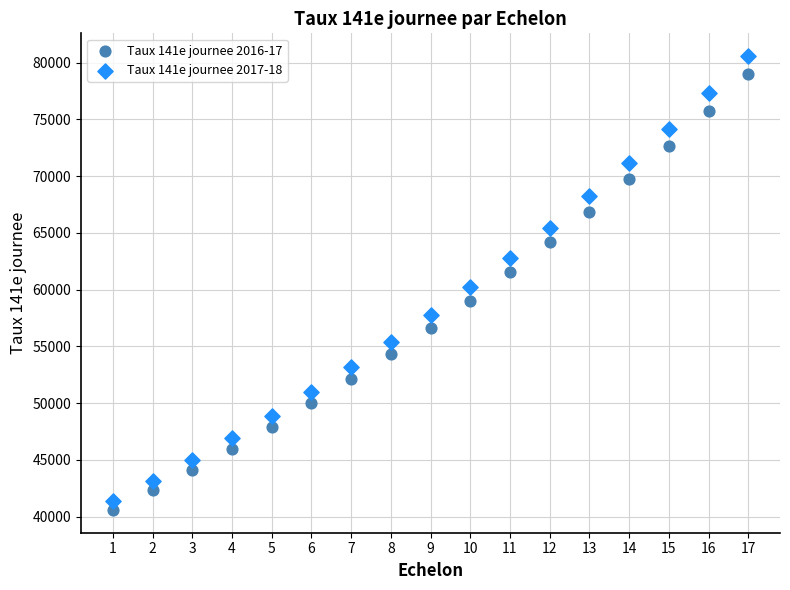

What are all the series names shown in the legend?

Taux 141e journee 2016-17, Taux 141e journee 2017-18